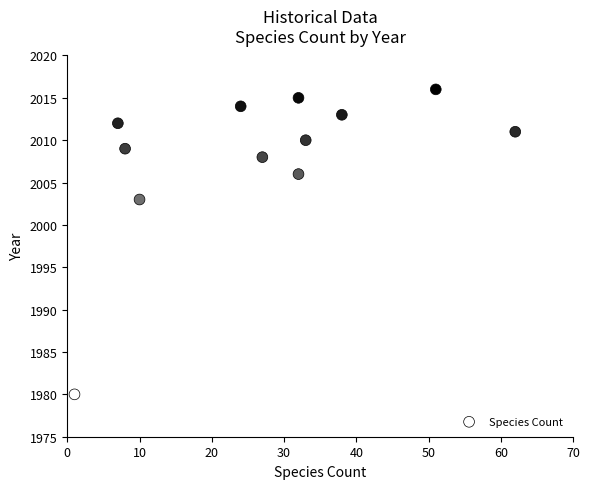

What is the range of Y values (max minus min)?

36